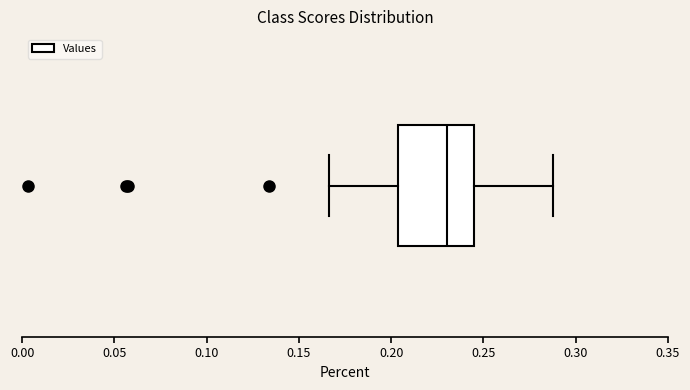

Transcribe this box plot: give where the median line is, the range the box spans, and where the two whiskers end, as read against the x-axis. The values are not printed on the chart, so give them approximately, as read against the axis.

median 0.230, box 0.205 to 0.245, whiskers 0.165 to 0.290